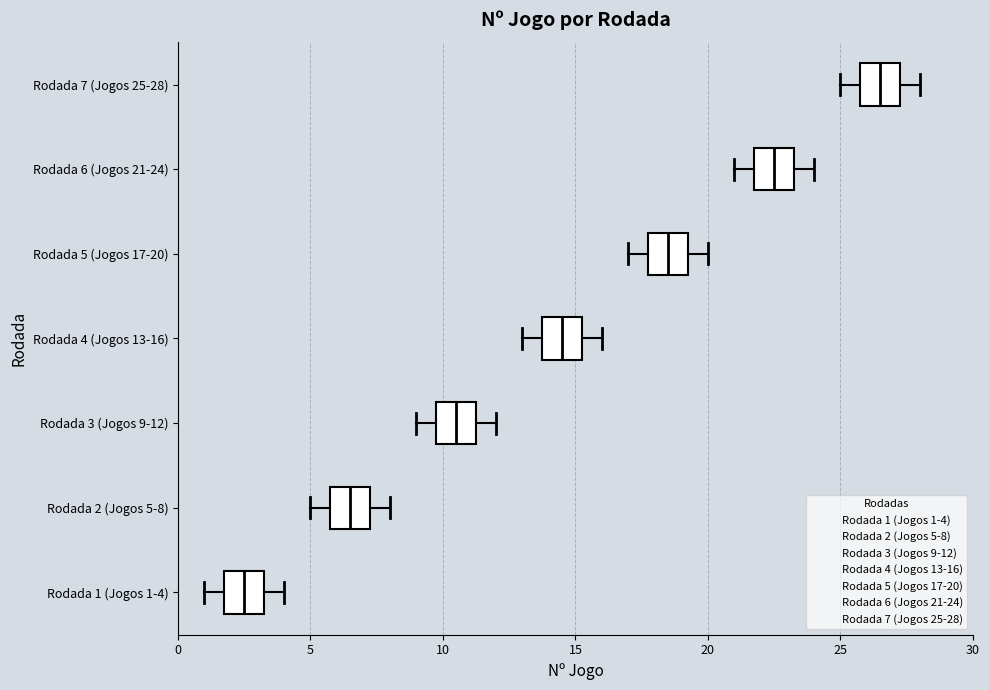

Which box has the furthest to the right median line?

Rodada 7 (Jogos 25-28)